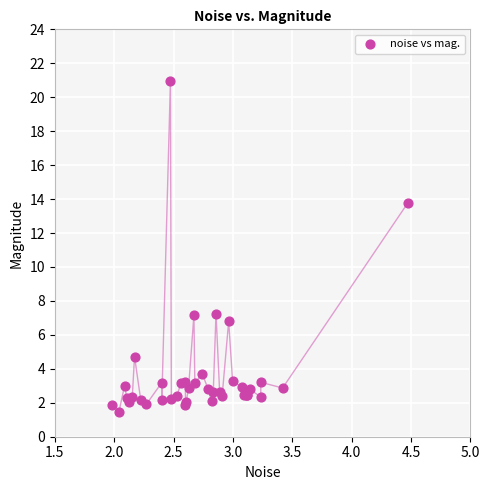

What Y value in the scatter plot is closest to 11?

13.8